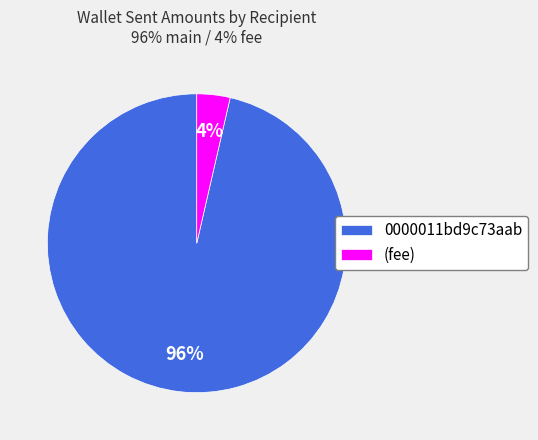

To the nearest percent, what is the average slice percentage?

50%